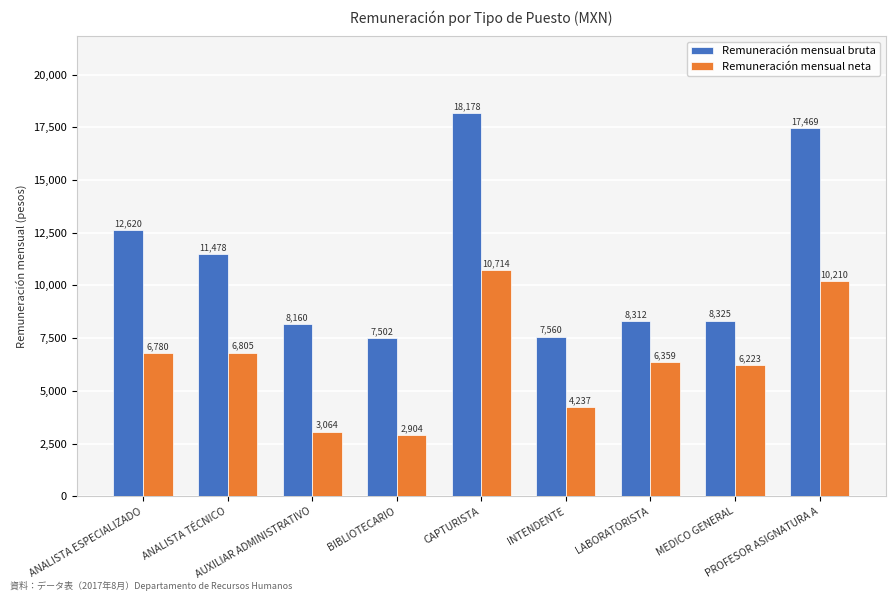

What is the sum of the Remuneración mensual neta values at INTENDENTE and CAPTURISTA?

14951.5